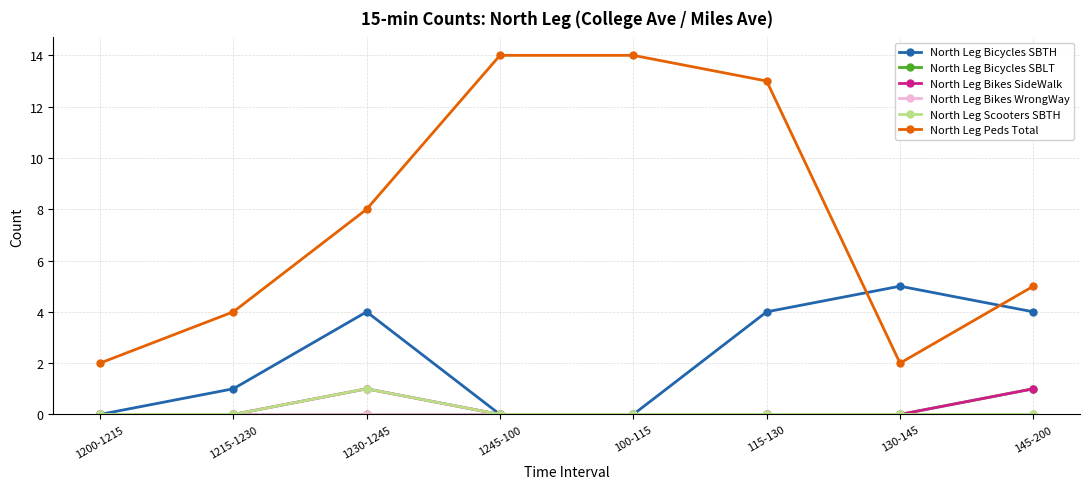

What is the value of the North Leg Bicycles SBTH point at the 2nd from the left?

1